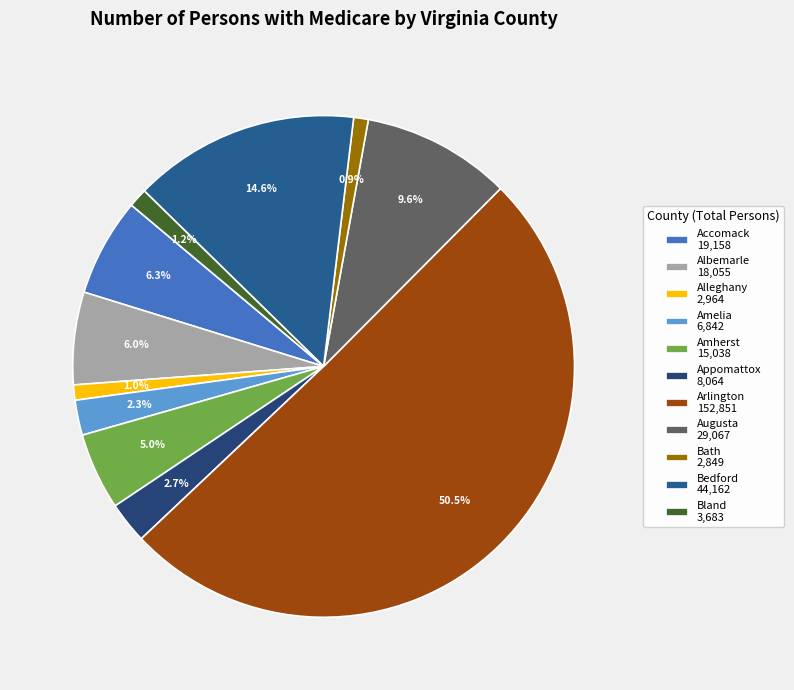

What percentage is the Amelia slice, to the nearest percent?

2%